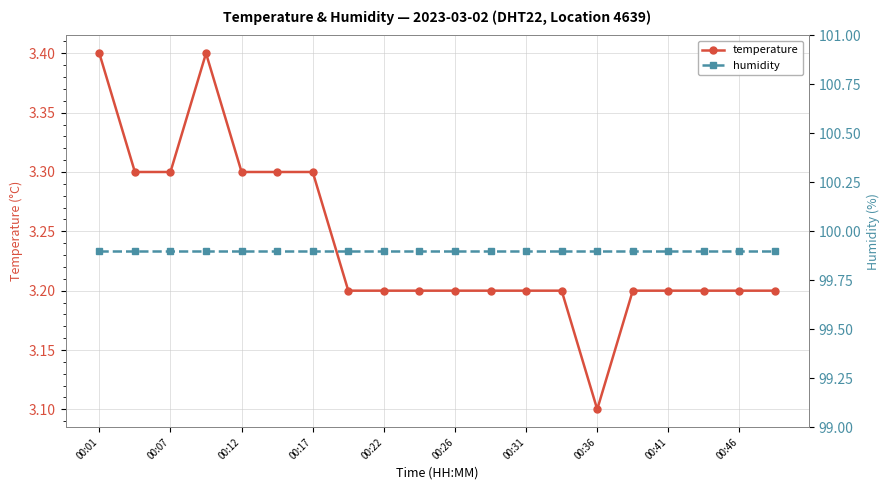

How many interior local valleys does the temperature series have?

1